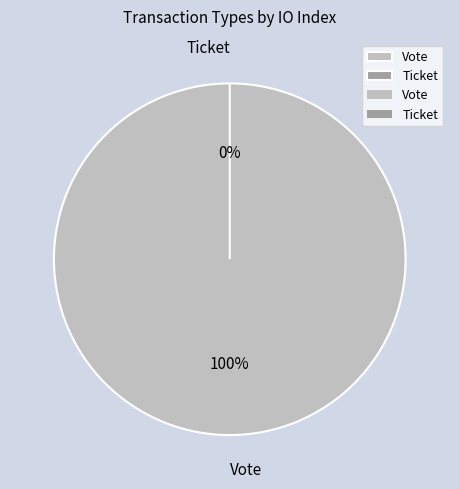

What is the smallest slice in the pie chart?

Ticket